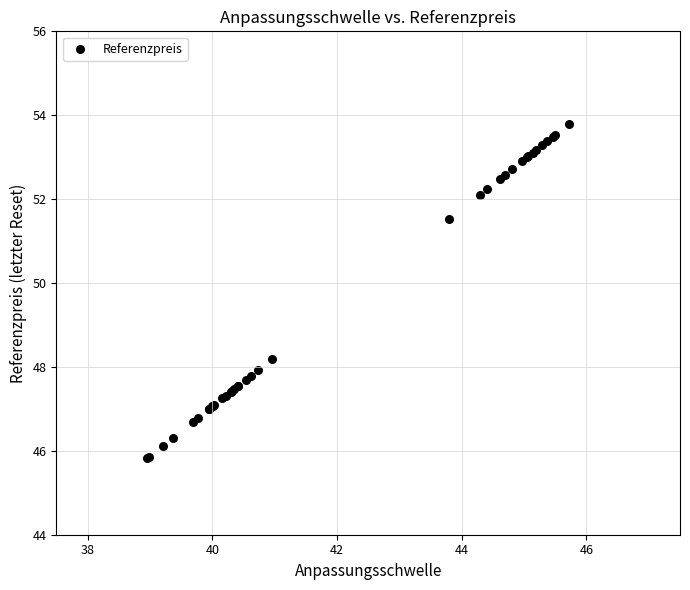

What Y value in the scatter plot is closest to 49?

48.2